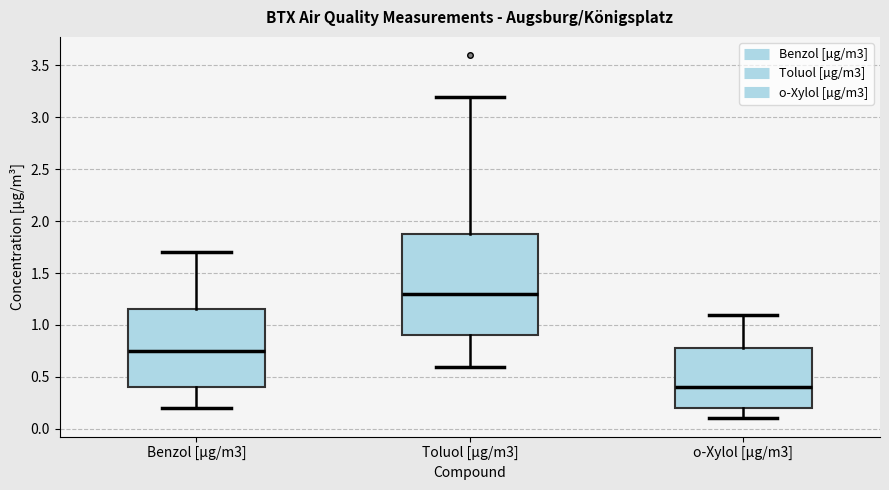

Which box has the highest median line?

Toluol [µg/m3]